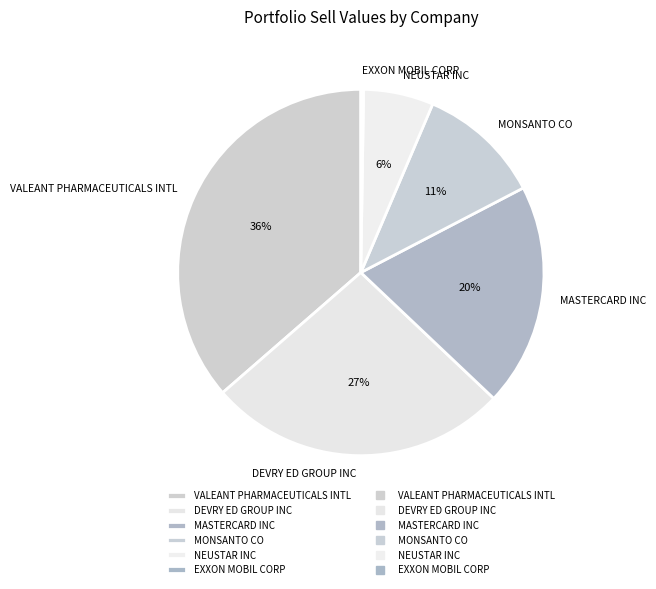

True or false: VALEANT PHARMACEUTICALS INTL accounts for 44% of the total.

False